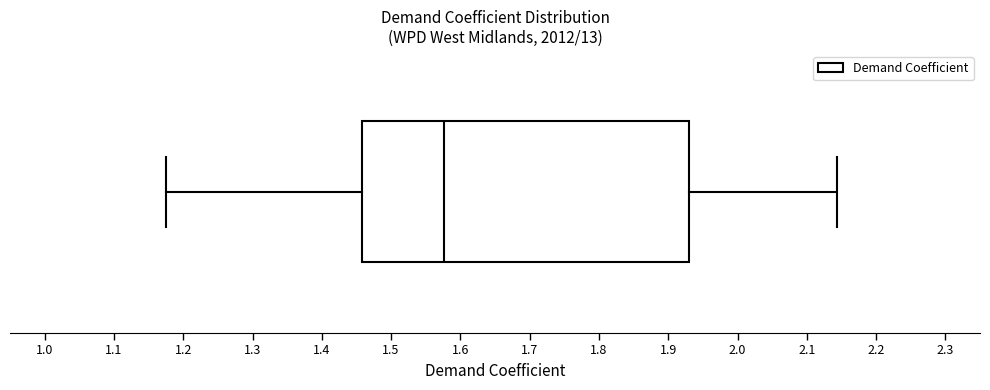

Read this box plot against the x-axis: the position of the median line, the range covered by the box, and the ends of both whiskers. The values are not printed on the chart, so give them approximately, as read against the axis.

median 1.58, box 1.46 to 1.93, whiskers 1.18 to 2.14